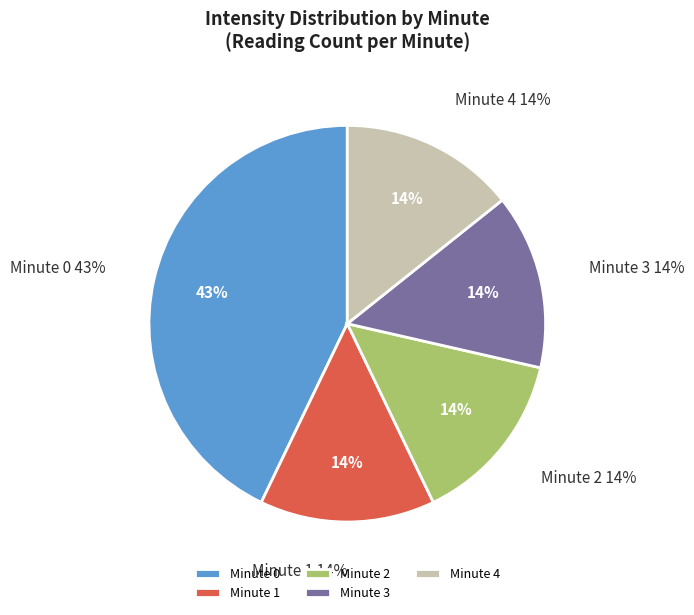

What percentage is the minute 0 slice, to the nearest percent?

43%